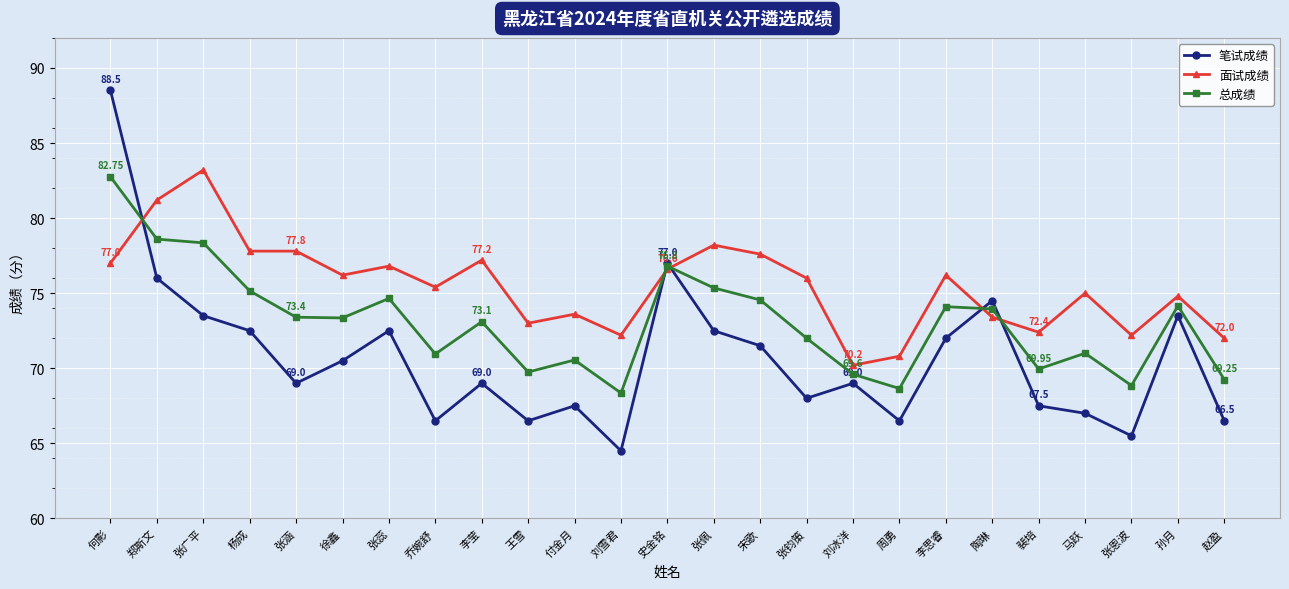

The value of 总成绩 at 张蕊 is 74.7. True or false?

True